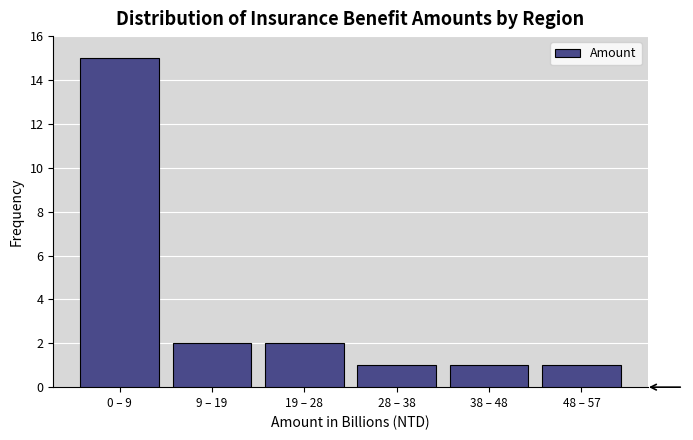

Reading left to right, list all the values displayed in this chart.

15	2	2	1	1	1